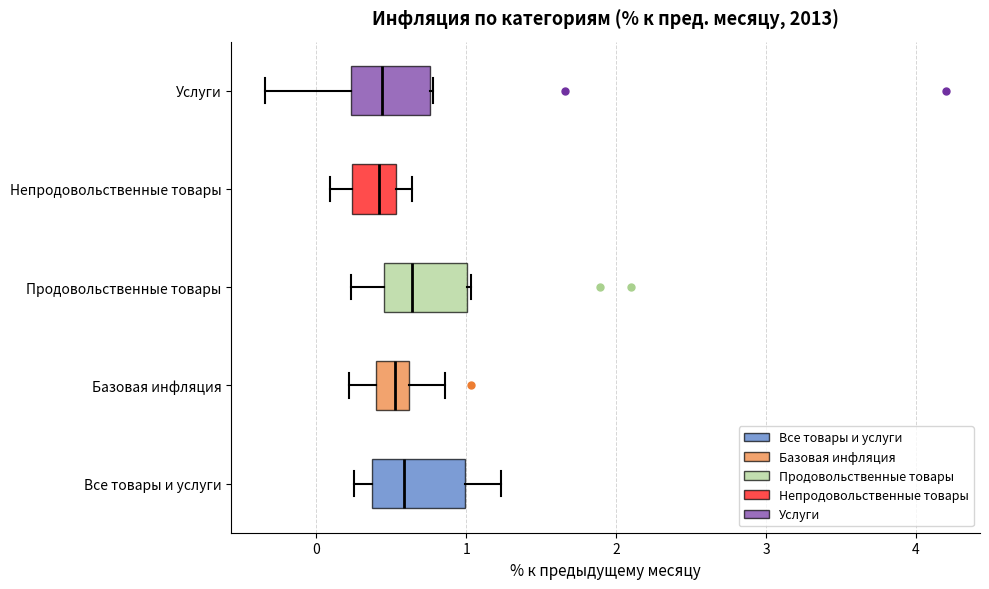

Reading bottom to top, transcribe this box plot: for each box, give where its median line is, the range the box spans, and where its two whiskers end, as read against the x-axis. The values are not printed on the chart, so give them approximately, as read against the axis.

Все товары и услуги: median 0.6, box 0.4 to 1.0, whiskers 0.3 to 1.2
Базовая инфляция: median 0.5, box 0.4 to 0.6, whiskers 0.2 to 0.9
Продовольственные товары: median 0.6, box 0.4 to 1.0, whiskers 0.2 to 1.0
Непродовольственные товары: median 0.4, box 0.2 to 0.5, whiskers 0.1 to 0.6
Услуги: median 0.4, box 0.2 to 0.8, whiskers -0.3 to 0.8